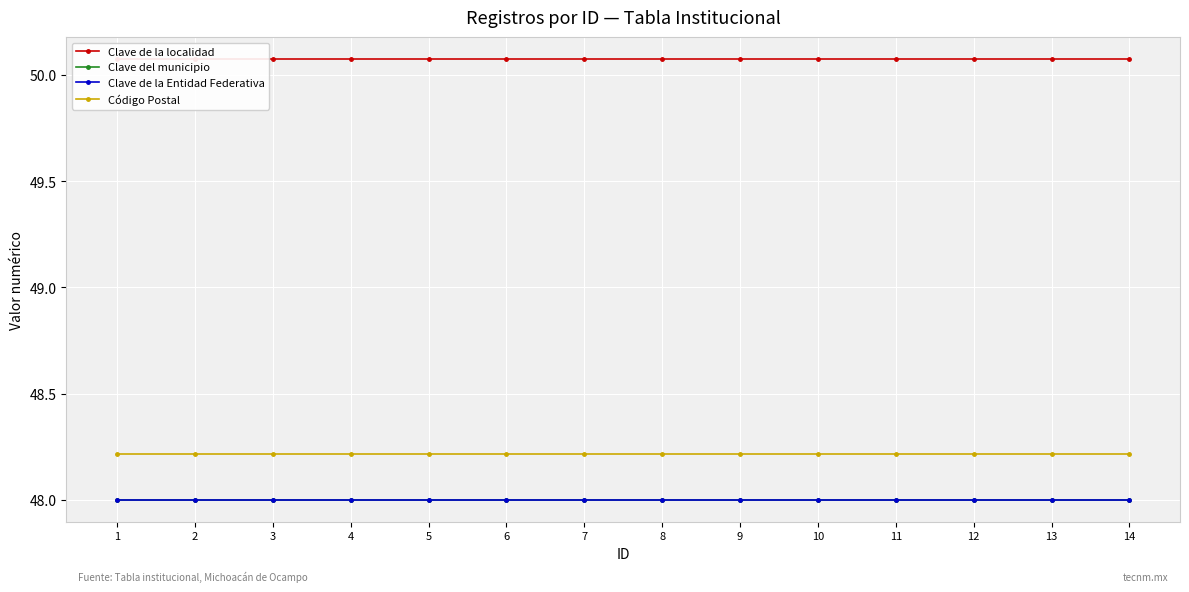

Which category has the highest value across all series?

1